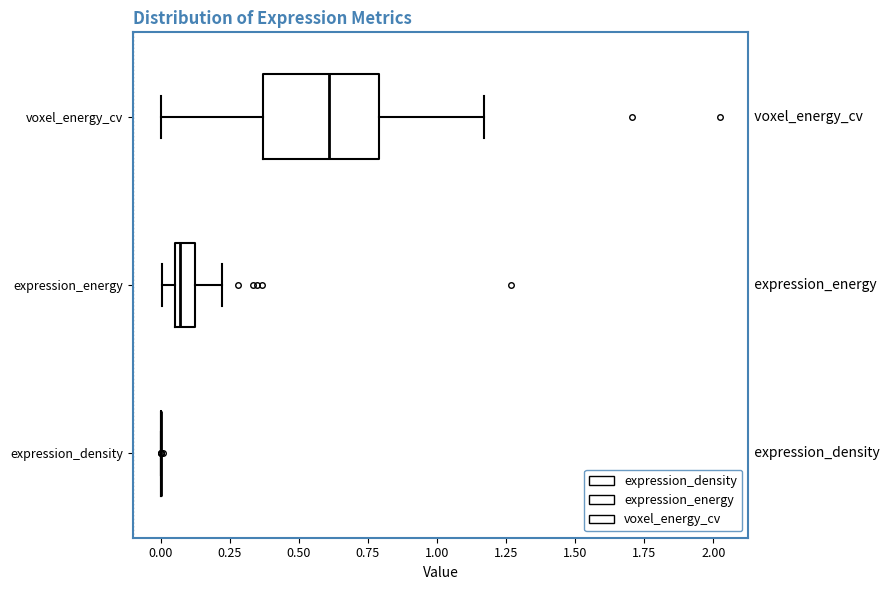

Comparing the boxes themselves (not the whiskers), which one is the widest?

voxel_energy_cv